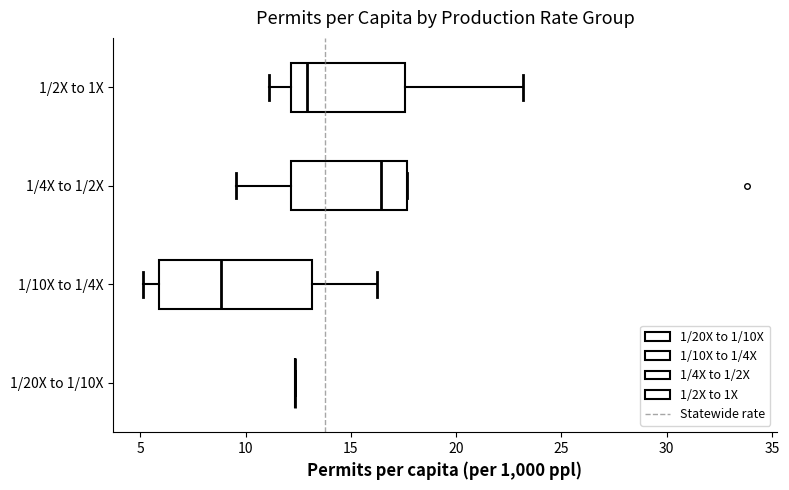

Reading bottom to top, read every box against the x-axis: the position of its median line, the range the box covers, and the ends of its whiskers. The values are not printed on the chart, so give them approximately, as read against the axis.

1/20X to 1/10X: box collapsed to a line at 12.5, whiskers 12.5 to 12.5
1/10X to 1/4X: median 9.0, box 6.0 to 13.0, whiskers 5.0 to 16.5
1/4X to 1/2X: median 16.5, box 12.0 to 17.5, whiskers 9.5 to 17.5
1/2X to 1X: median 13.0, box 12.0 to 17.5, whiskers 11.0 to 23.0